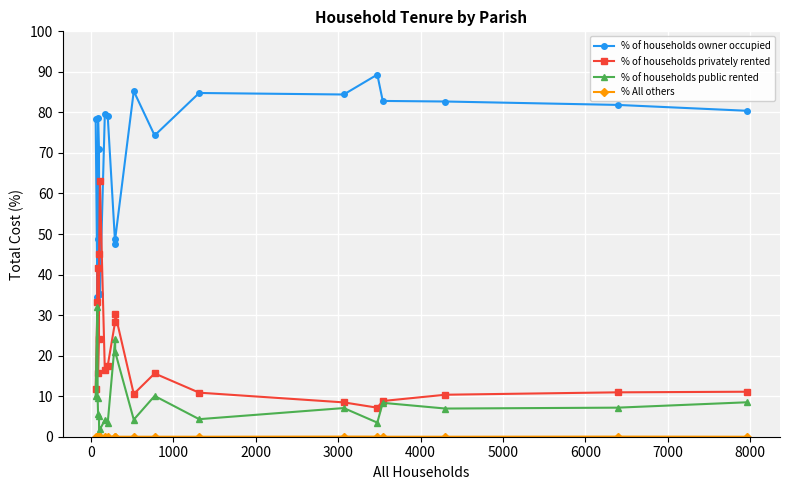

What is the difference between the maximum and second lowest values in the % of households public rented series?

30.3